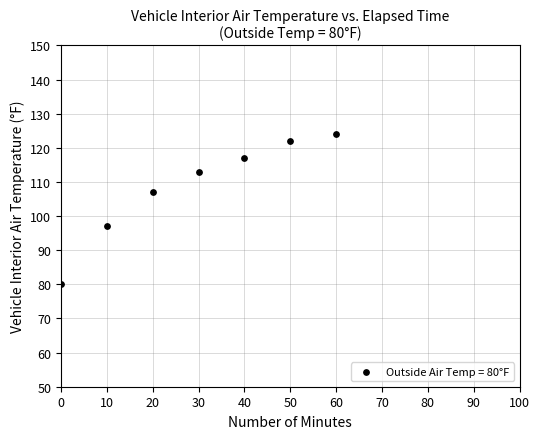

What is the range of Y values (max minus min)?

44